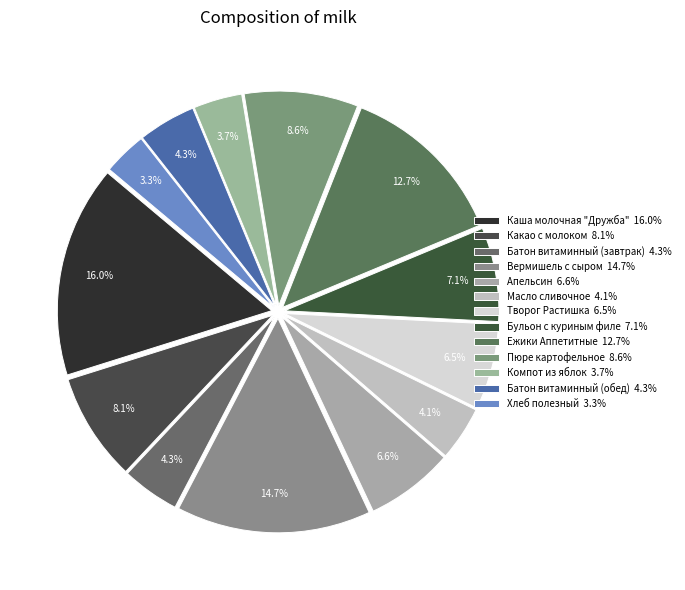

Which slice is the smallest?

Хлеб полезный